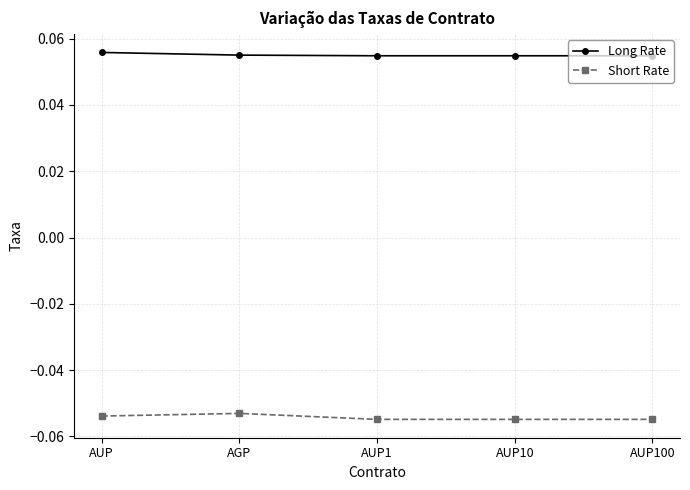

Which series has the largest total across all categories?

Long Rate